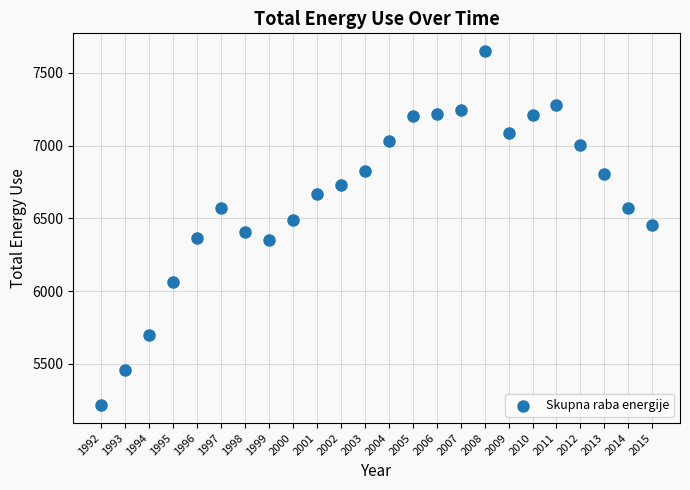

What is the range of Y values (max minus min)?

2436.6